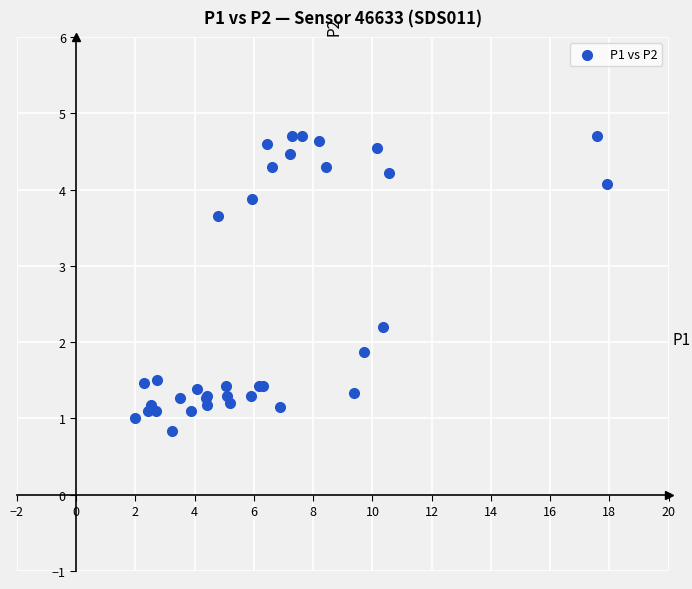

What Y value in the scatter plot is closest to 2?

1.9